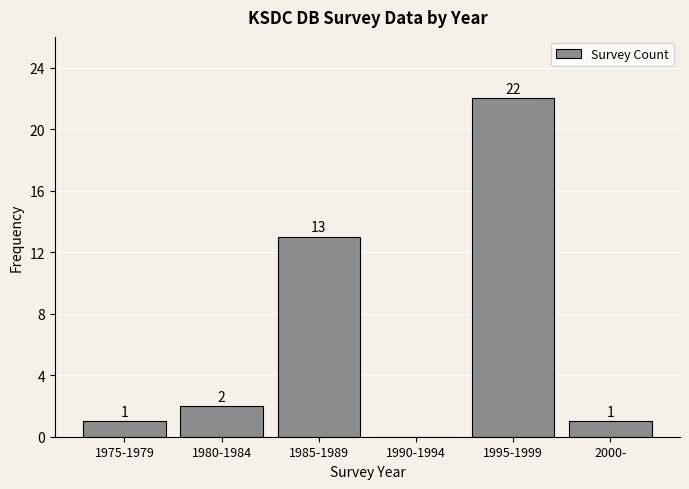

Reading left to right, what are all the values shown in this chart?

1975-1979=1	1980-1984=2	1985-1989=13	1990-1994=0	1995-1999=22	2000-=1